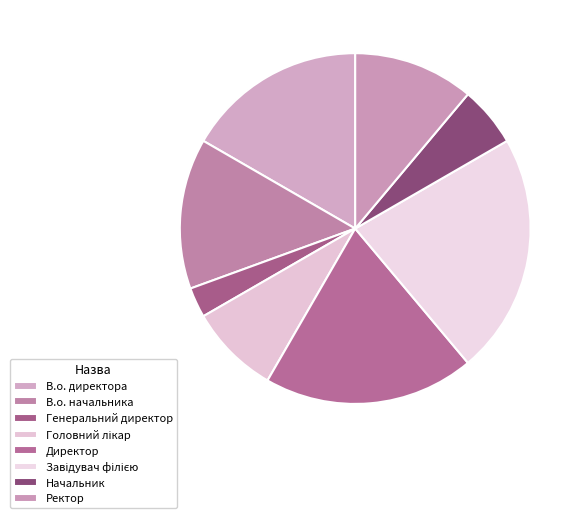

Is Завідувач філією the majority of the pie?

No